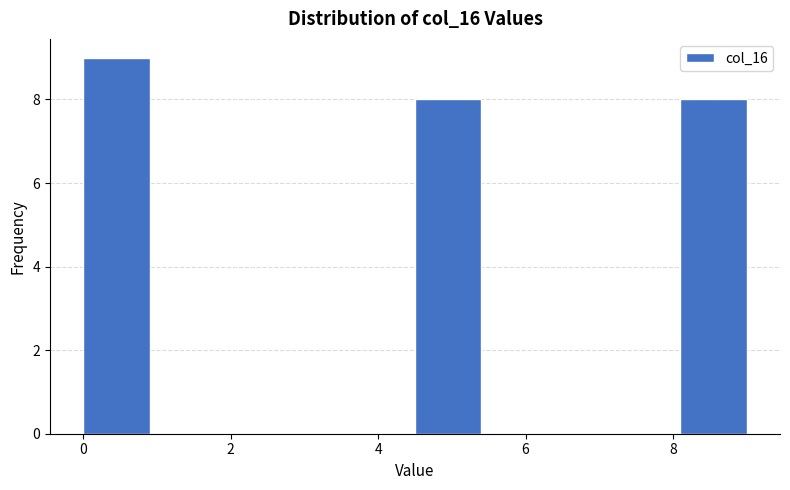

What is the height of the bar covering 4.5 to 5.4 on the x-axis? Neither the bar edges nor the heights are printed on the chart, so give them approximately, as read against the axes.

8